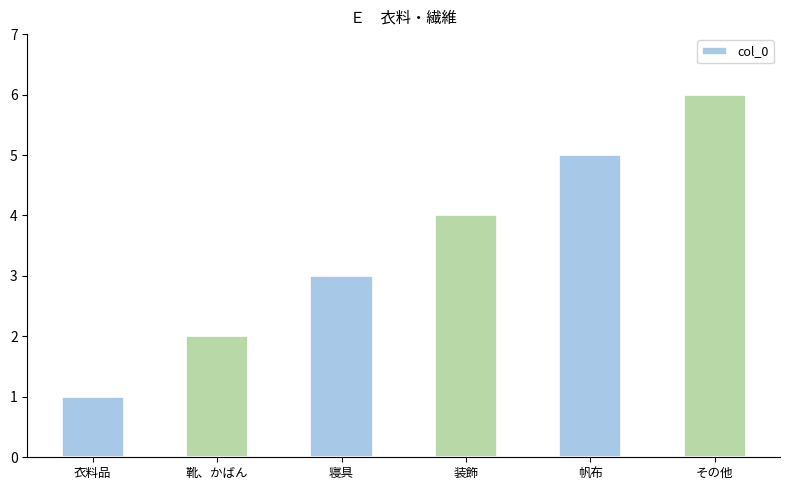

What is the difference between the second highest and minimum values?

4